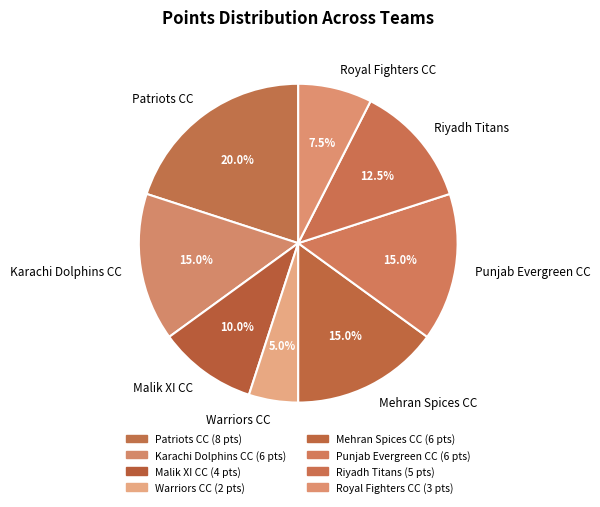

Does Malik XI CC account for over 50% of the chart?

No